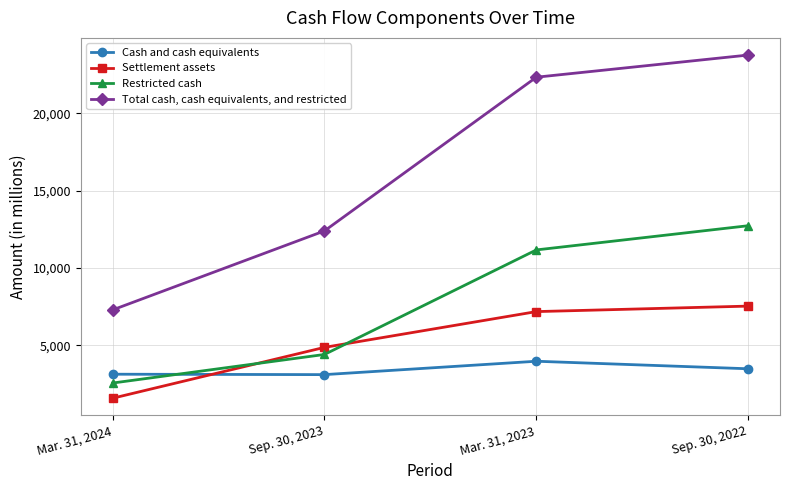

How many series are shown in this chart?

4